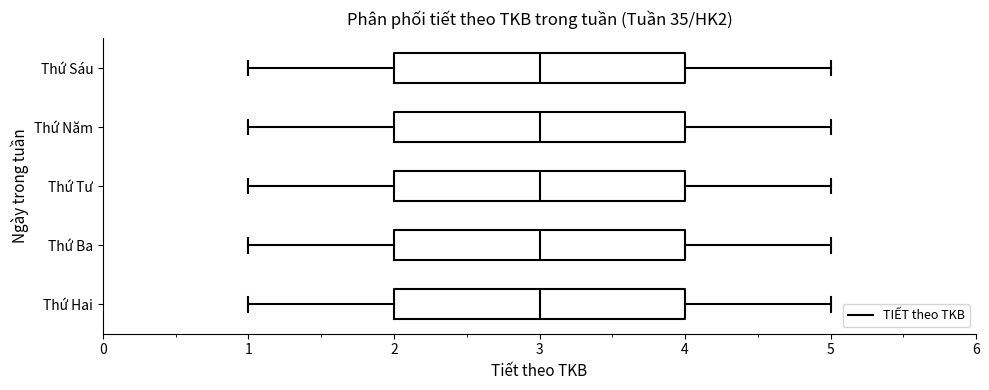

Where is the left edge of the box for Thứ Hai on the x-axis? The values are not printed on the chart, so give them approximately, as read against the axis.

2